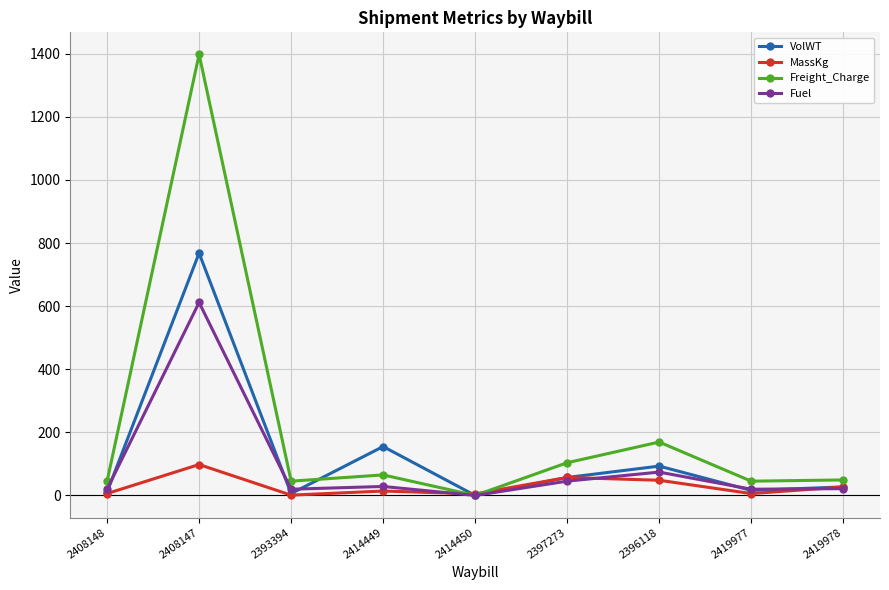

In MassKg, how many points are higher than both neighbors (excluding endpoints)?

3